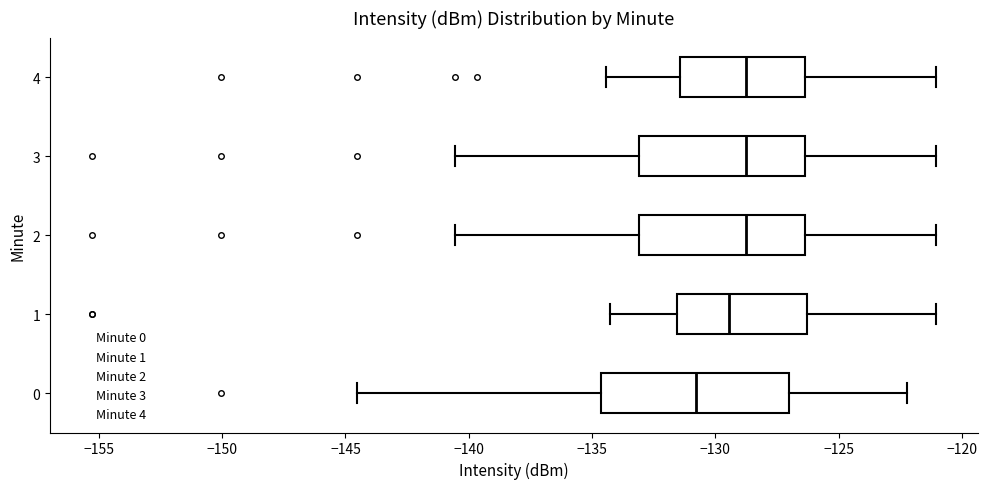

Reading bottom to top, read every box against the x-axis: the position of its median line, the range the box covers, and the ends of its whiskers. The values are not printed on the chart, so give them approximately, as read against the axis.

0: median -131.0, box -134.5 to -127.0, whiskers -144.5 to -122.0
1: median -129.5, box -131.5 to -126.5, whiskers -134.5 to -121.0
2: median -129.0, box -133.0 to -126.5, whiskers -140.5 to -121.0
3: median -129.0, box -133.0 to -126.5, whiskers -140.5 to -121.0
4: median -129.0, box -131.5 to -126.5, whiskers -134.5 to -121.0